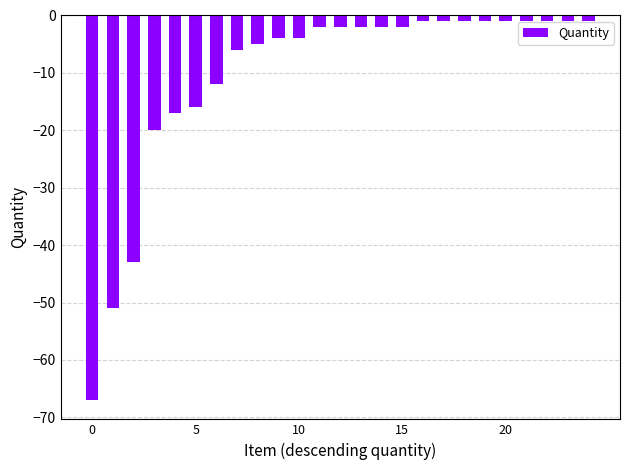

What is the difference between the second highest and minimum values?

66